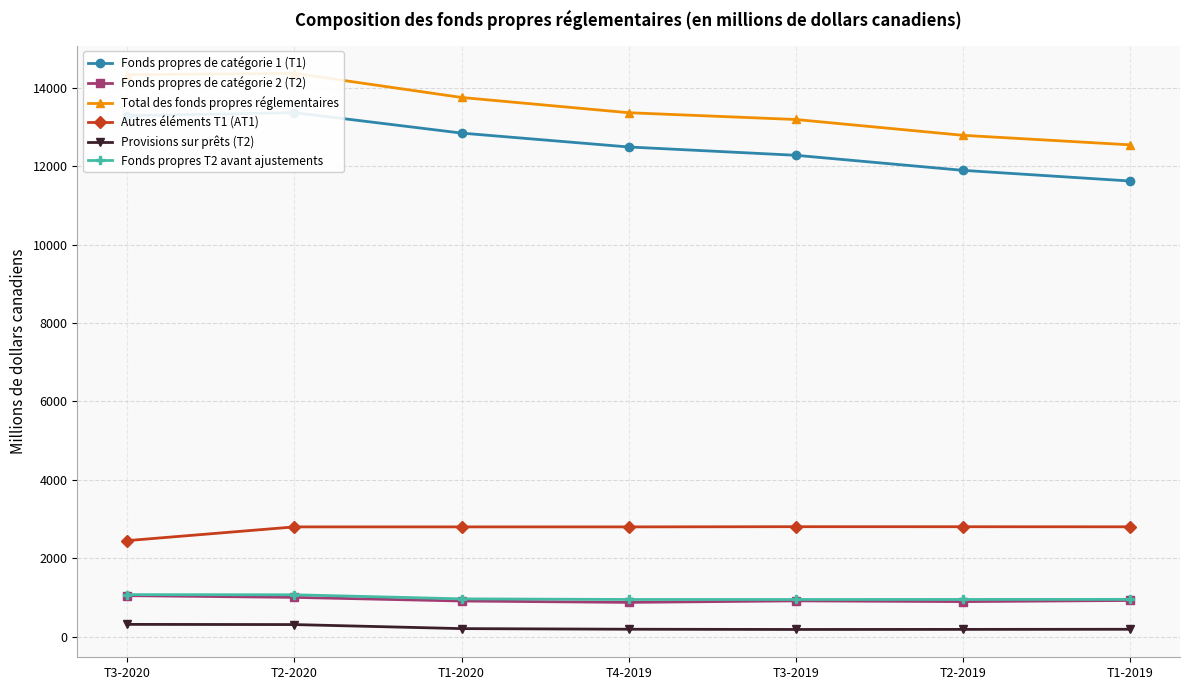

The value of Fonds propres de catégorie 1 (T1) at T3-2019 is 12280. True or false?

True